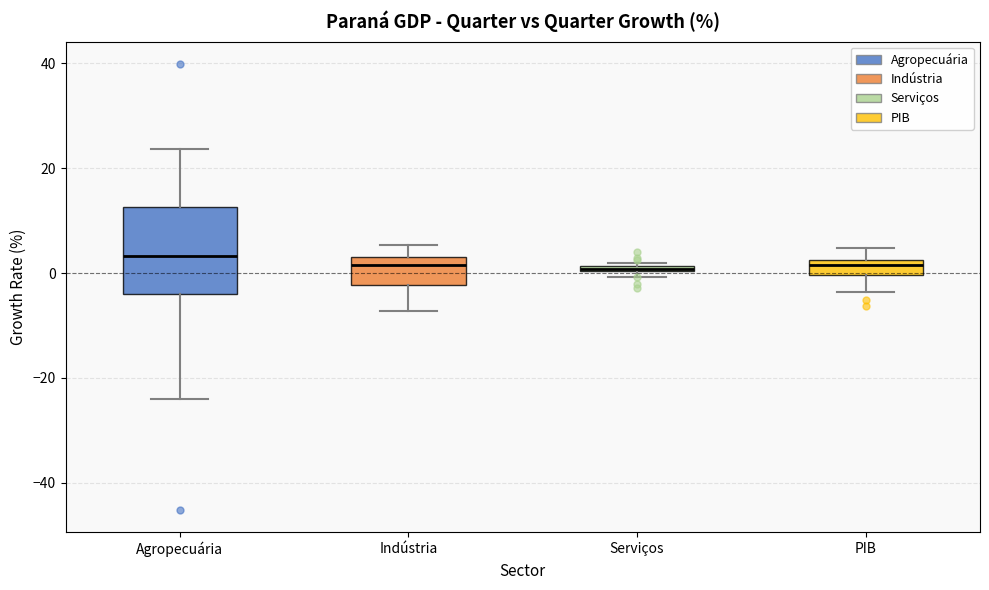

Where is the lower edge of the box for PIB on the y-axis? The values are not printed on the chart, so give them approximately, as read against the axis.

0